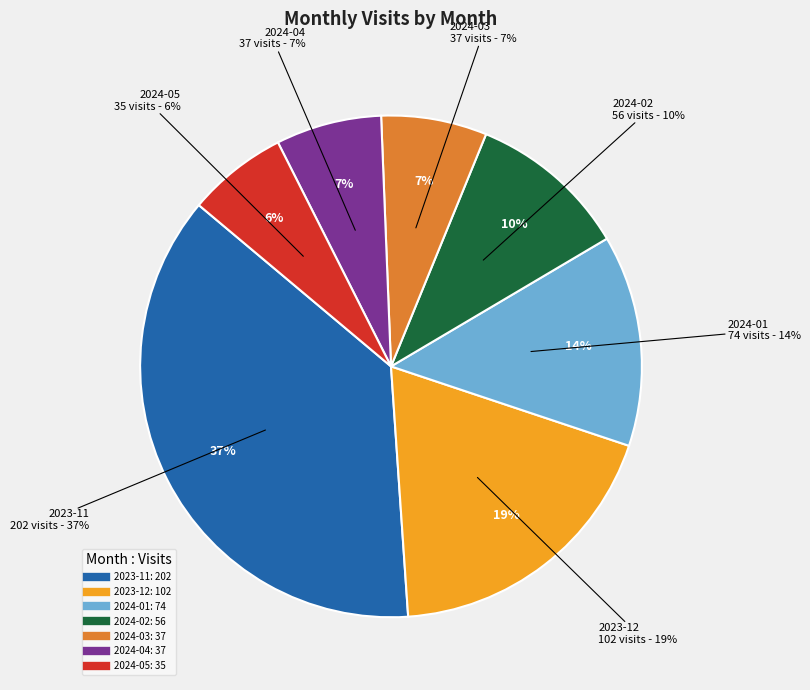

What is the largest slice in the pie chart?

2023-11